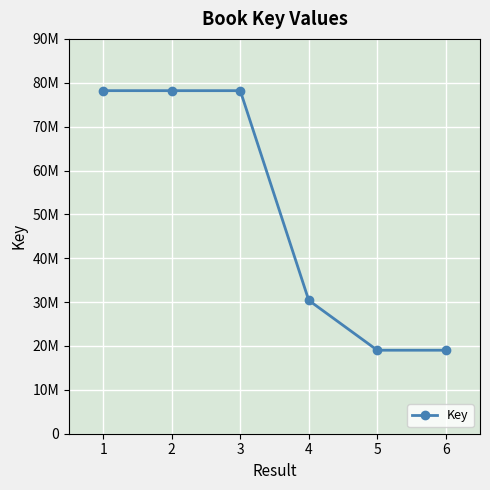

How many categories are shown in the chart?

6